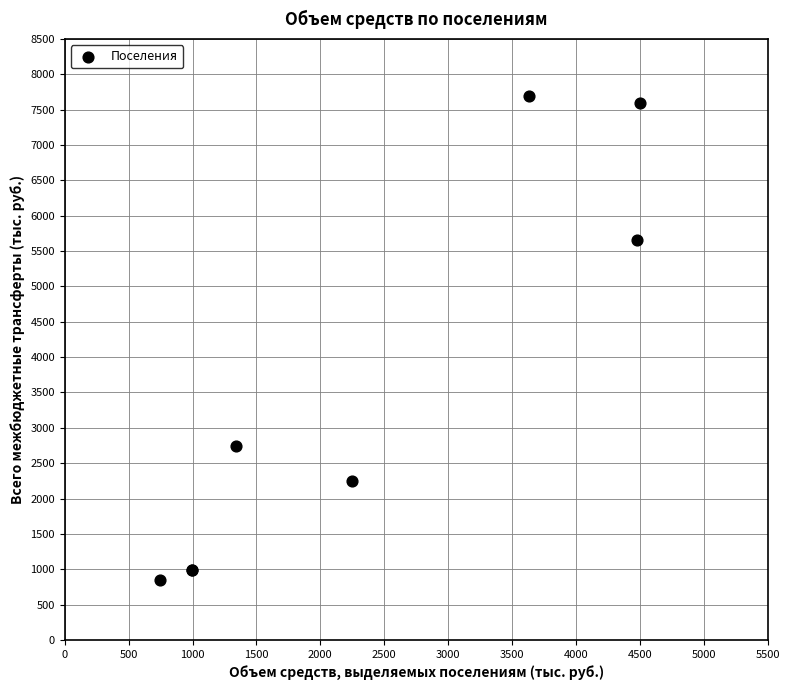

What Y value in the scatter plot is closest to 4273?

5657.0